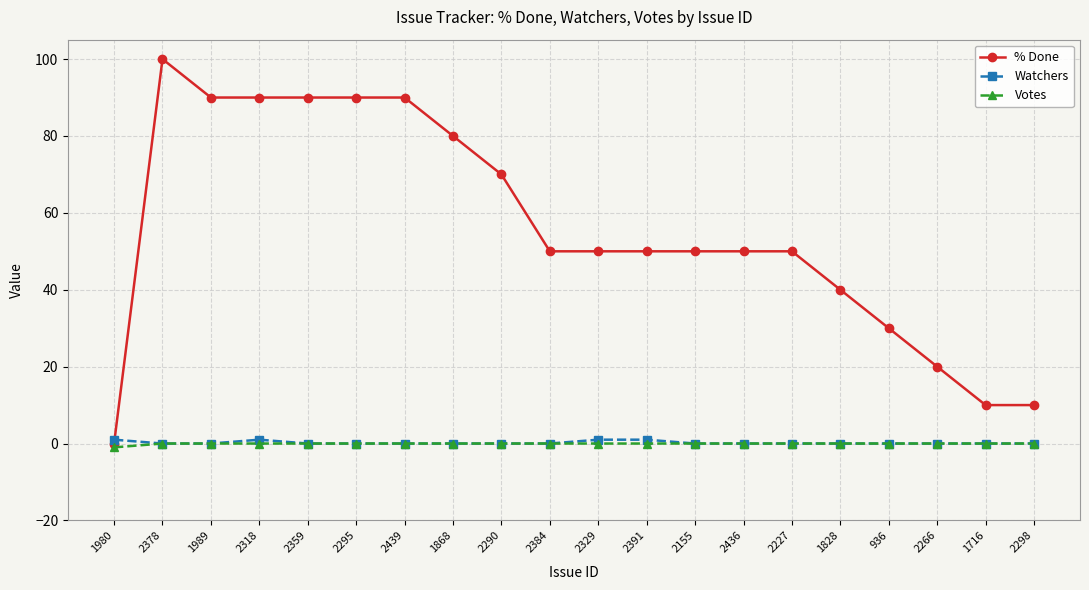

Which series has the largest total across all categories?

% Done